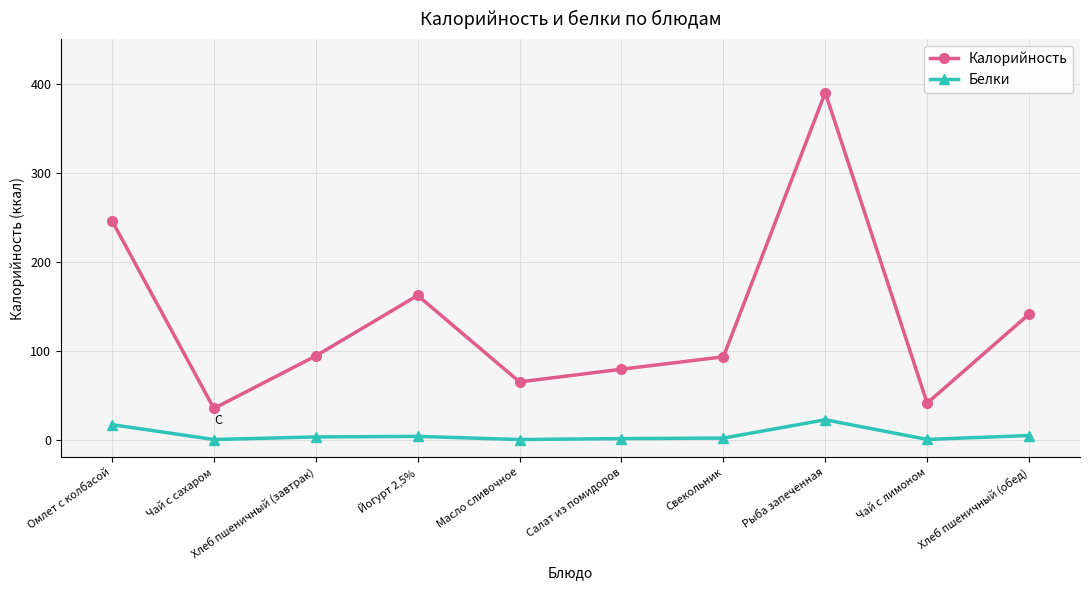

True or false: Калорийность has more than 1 interior local peaks.

True